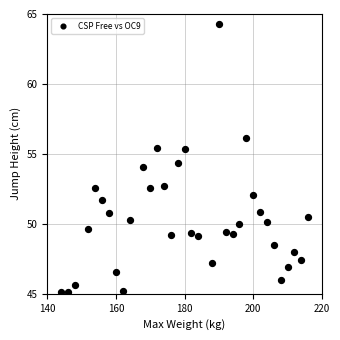

What is the range of X values (max minus min)?

72.0